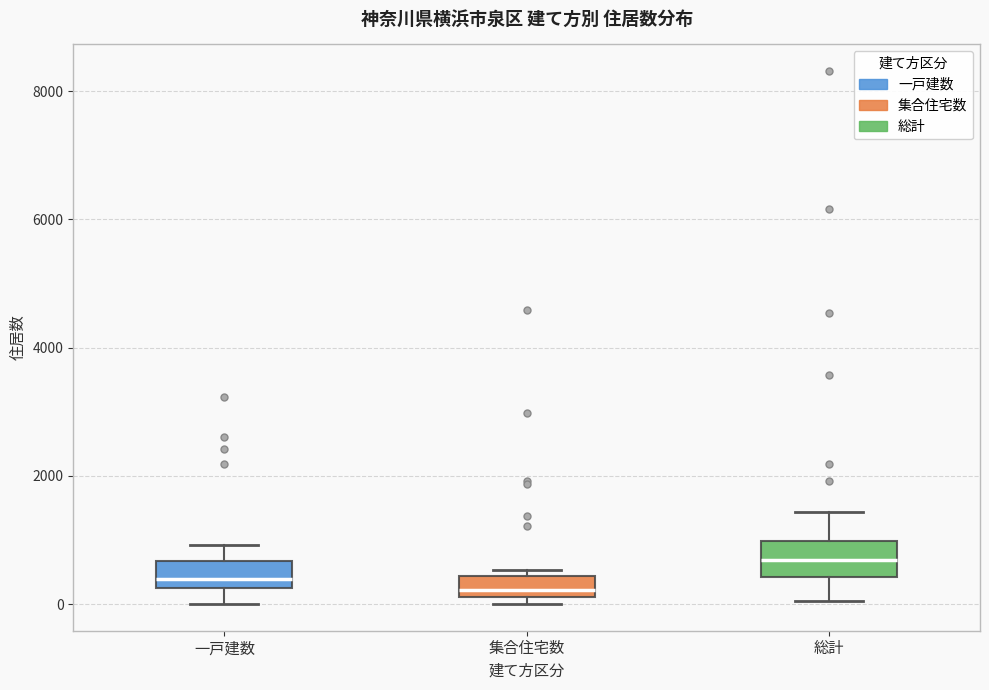

Reading left to right, transcribe this box plot: for each box, give where its median line is, the range the box spans, and where its two whiskers end, as read against the y-axis. The values are not printed on the chart, so give them approximately, as read against the axis.

一戸建数: median 400, box 200 to 600, whiskers 0 to 1000
集合住宅数: median 200 (just above the box's lower edge), box 200 to 400, whiskers 0 to 600
総計: median 600, box 400 to 1000, whiskers 0 to 1400